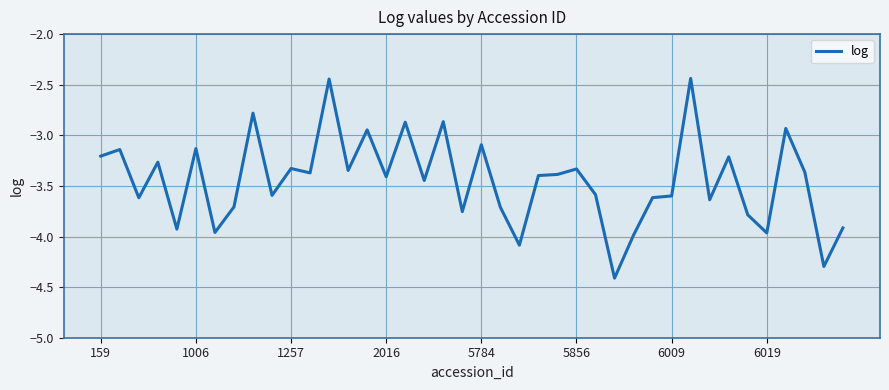

How many lines are shown in the chart?

1